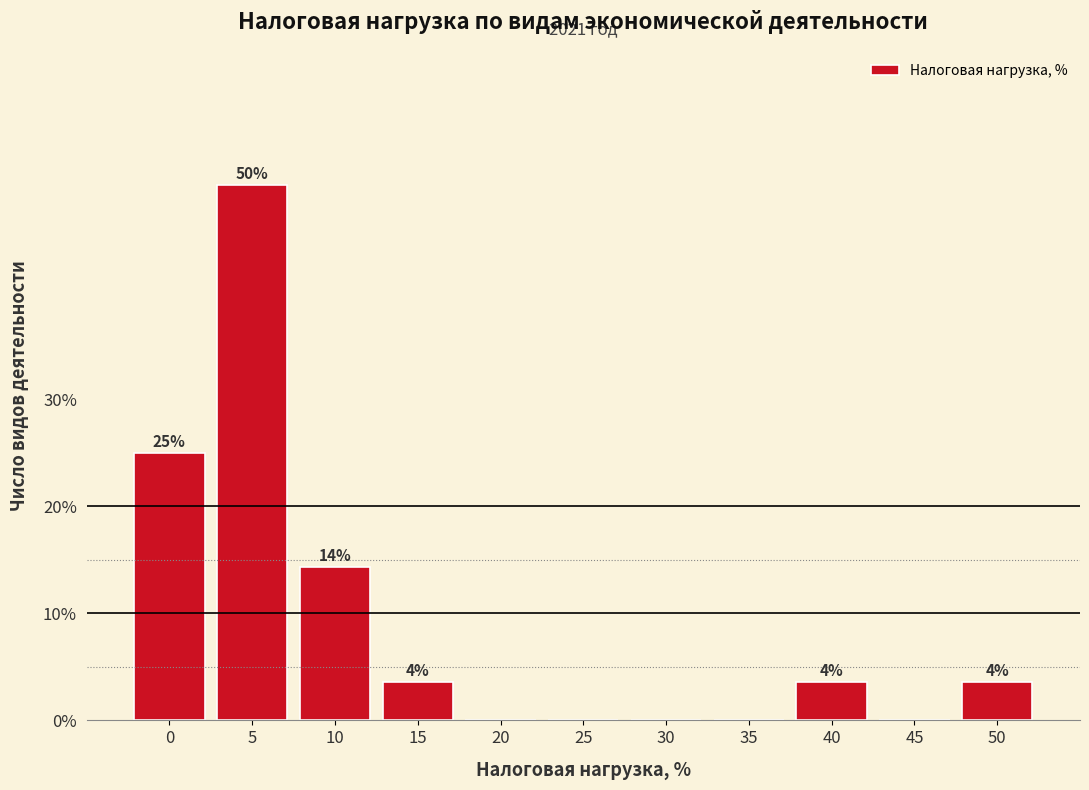

Are the bars horizontal?

No